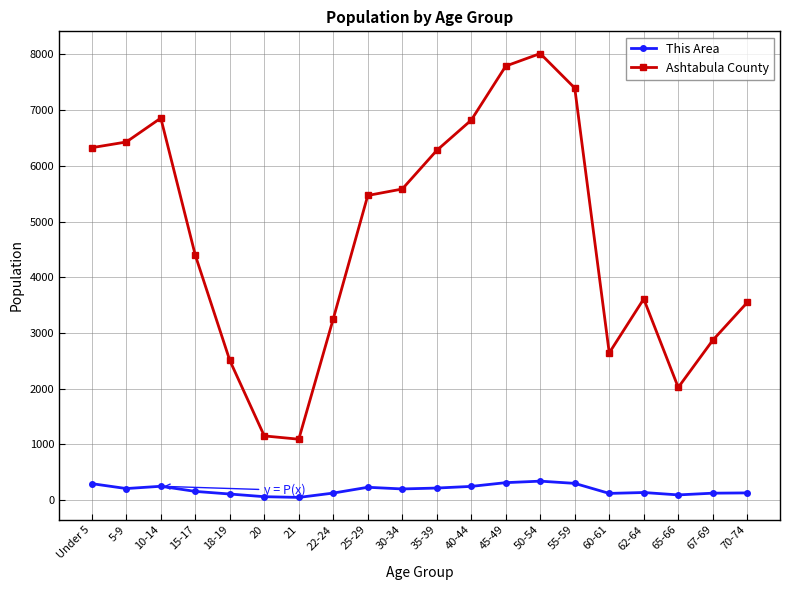

What are all the series names shown in the legend?

This Area, Ashtabula County